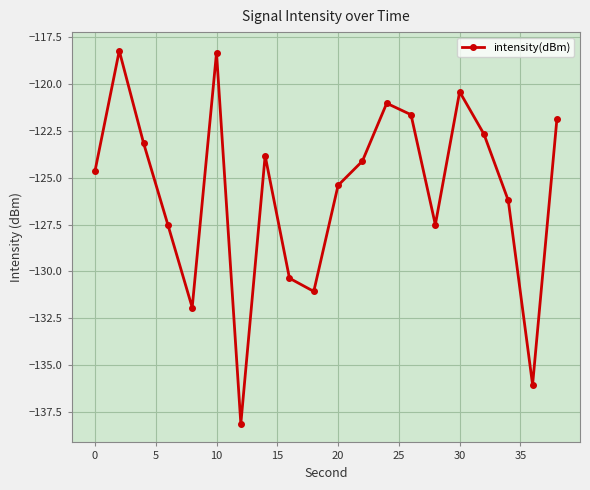

What is the difference between the maximum and minimum values?

19.9